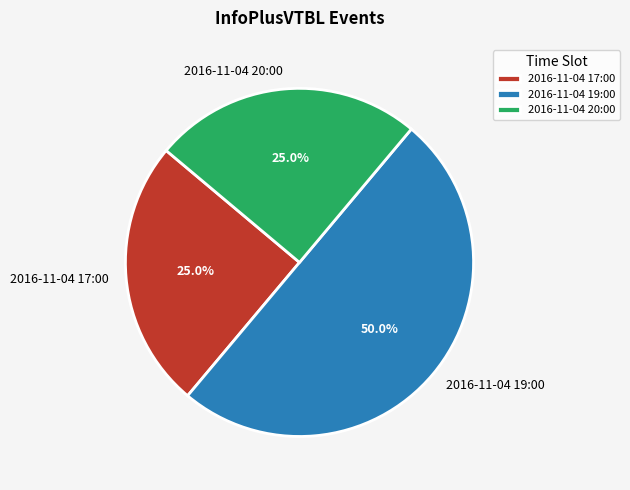

To the nearest percent, what is the average slice percentage?

33%